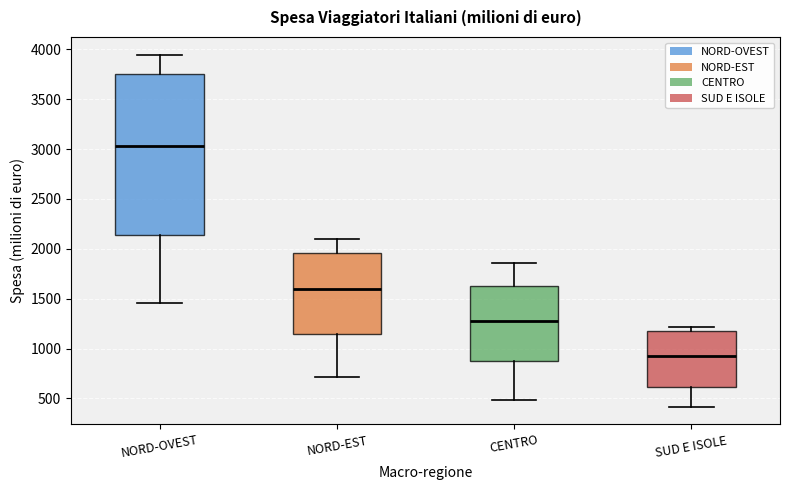

Reading left to right, transcribe this box plot: for each box, give where its median line is, the range the box spans, and where its two whiskers end, as read against the y-axis. The values are not printed on the chart, so give them approximately, as read against the axis.

NORD-OVEST: median 3050, box 2150 to 3750, whiskers 1450 to 3950
NORD-EST: median 1600, box 1150 to 1950, whiskers 700 to 2100
CENTRO: median 1300, box 850 to 1650, whiskers 500 to 1850
SUD E ISOLE: median 900, box 600 to 1200, whiskers 400 to 1200 (just above the box's upper edge)